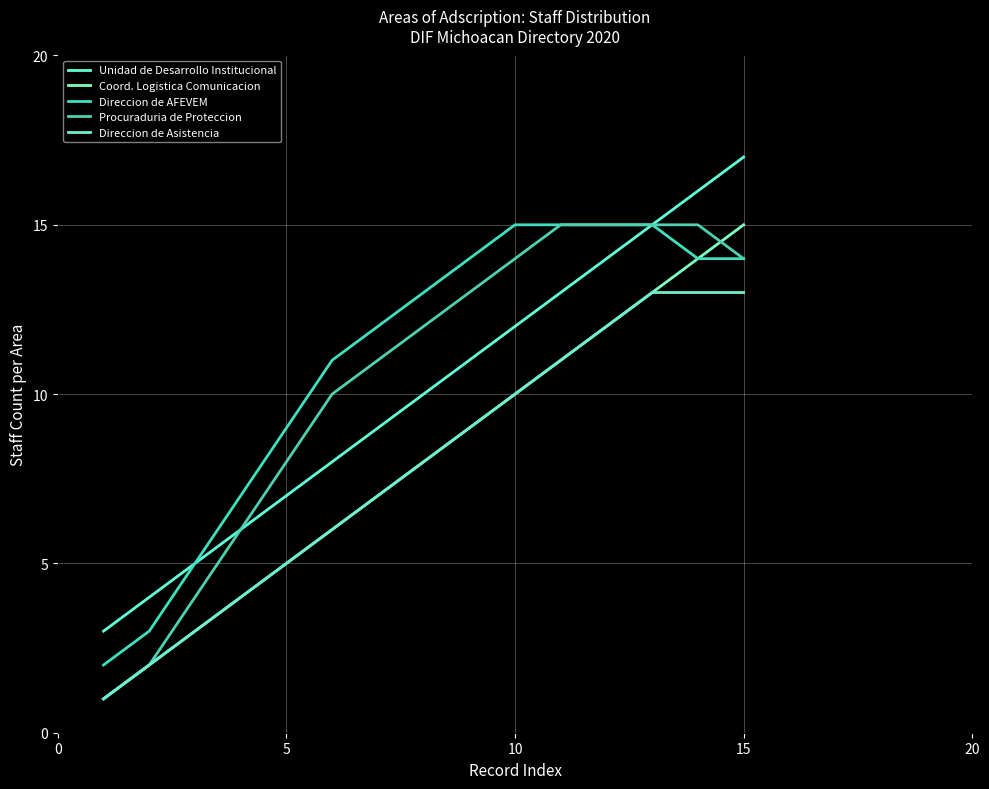

True or false: Coord. Logistica Comunicacion and Direccion de AFEVEM intersect in this chart.

False